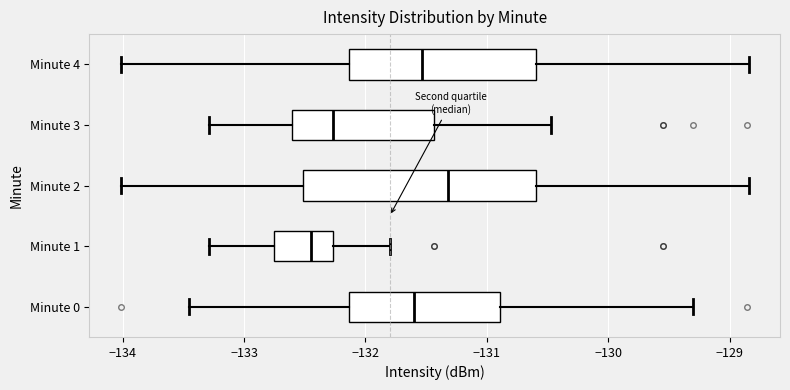

Comparing the boxes themselves (not the whiskers), which one is the widest?

Minute 2